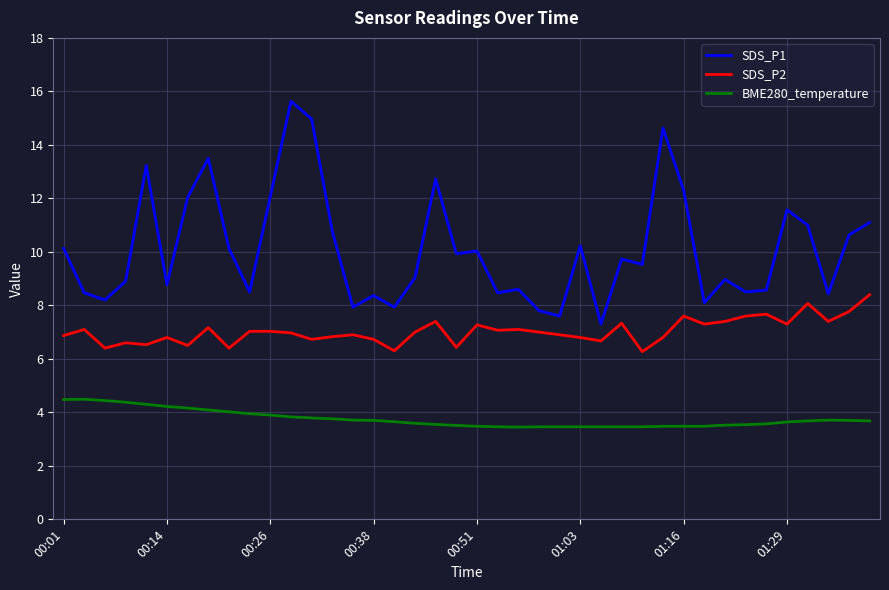

Rank the series by their maximum value, from lowest to highest.

BME280_temperature, SDS_P2, SDS_P1